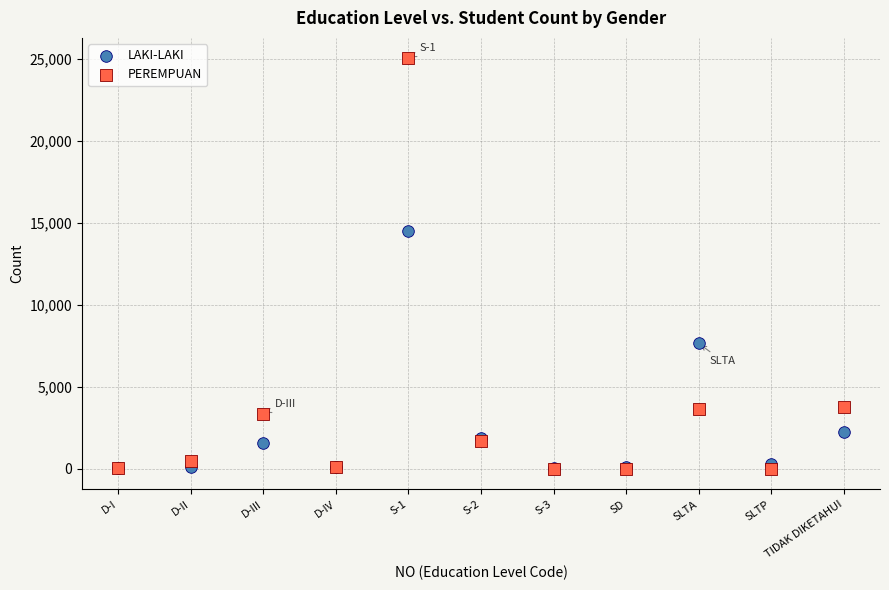

In the PEREMPUAN series, what Y value is closest to 12525?

3796